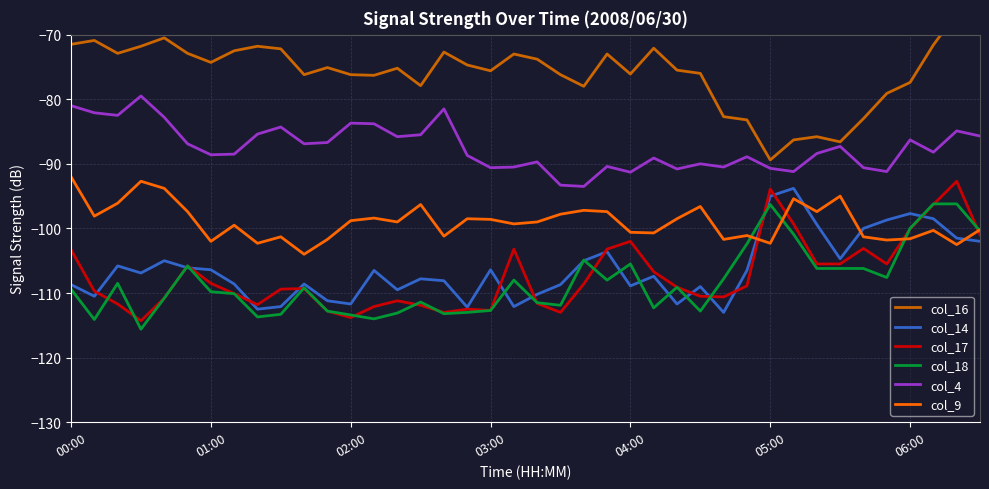

List the series in order of their peak value, lowest first.

col_18, col_14, col_17, col_9, col_4, col_16